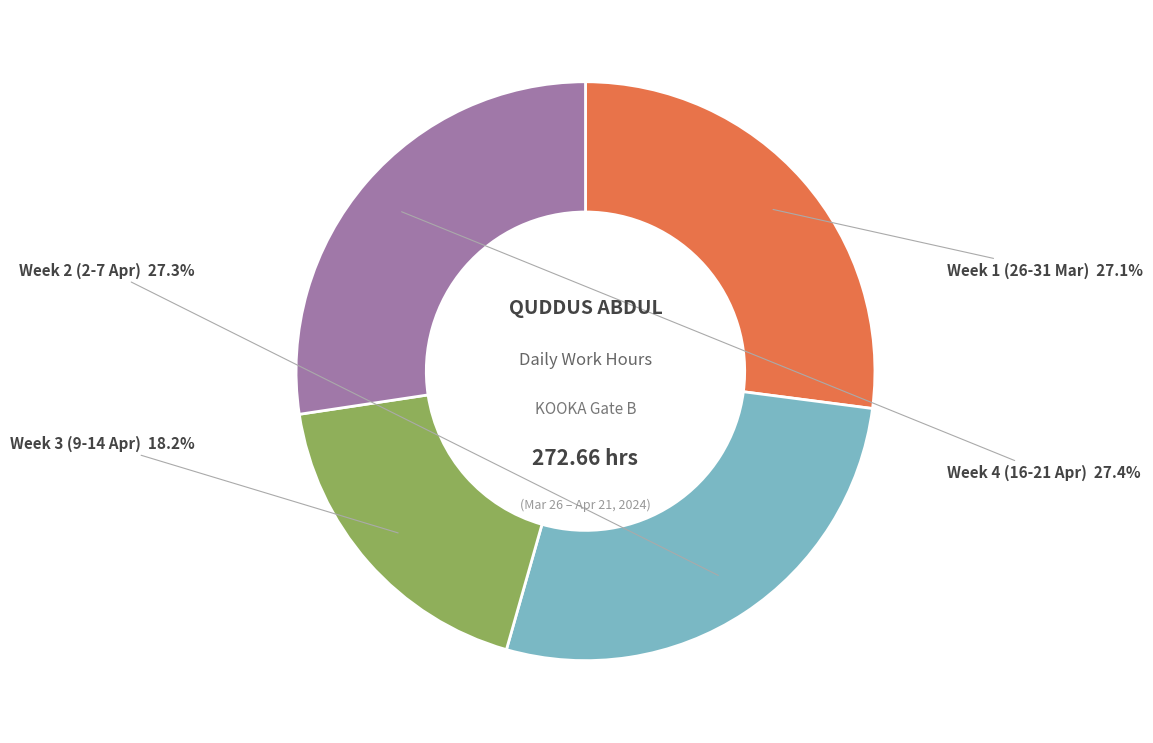

How many segments does this pie chart have?

4